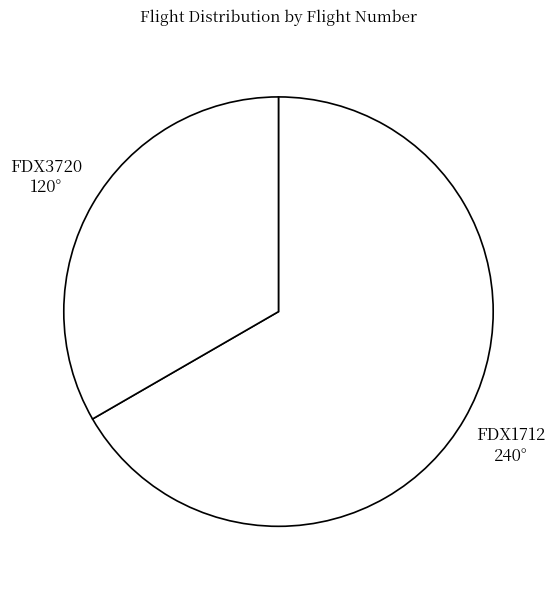

How many slices are in this pie chart?

2